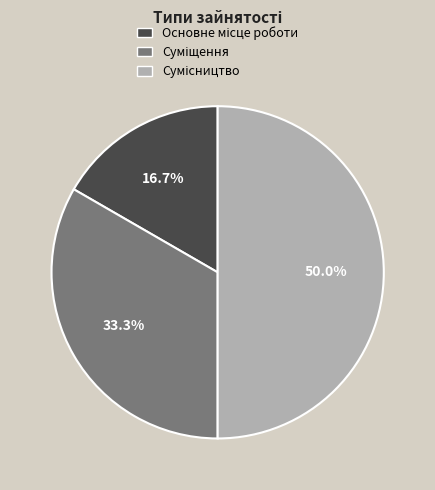

Is it true that Основне місце роботи is 10% of the pie?

False